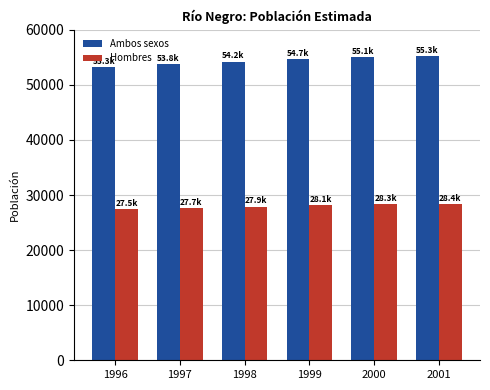

How many groups of bars are there?

6